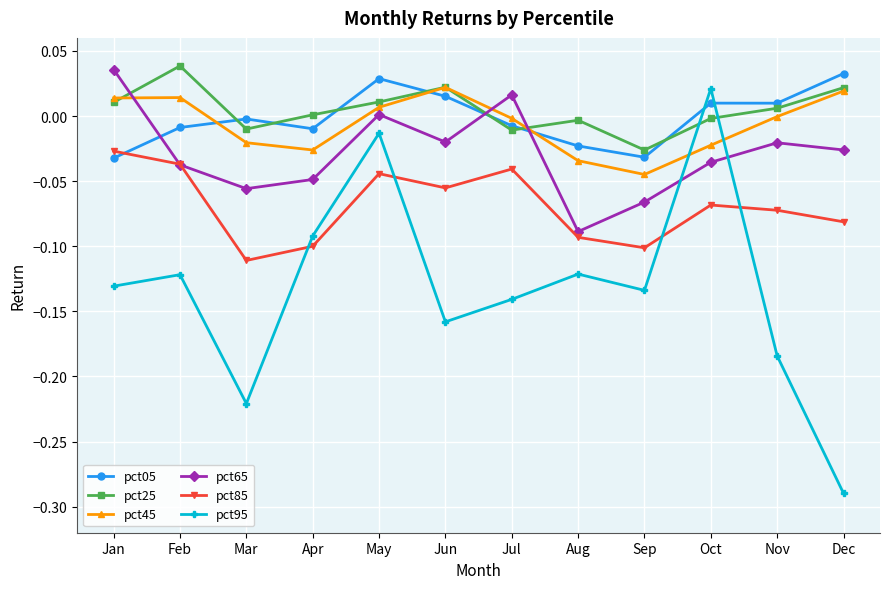

How many intersections are there between pct25 and pct95?

2